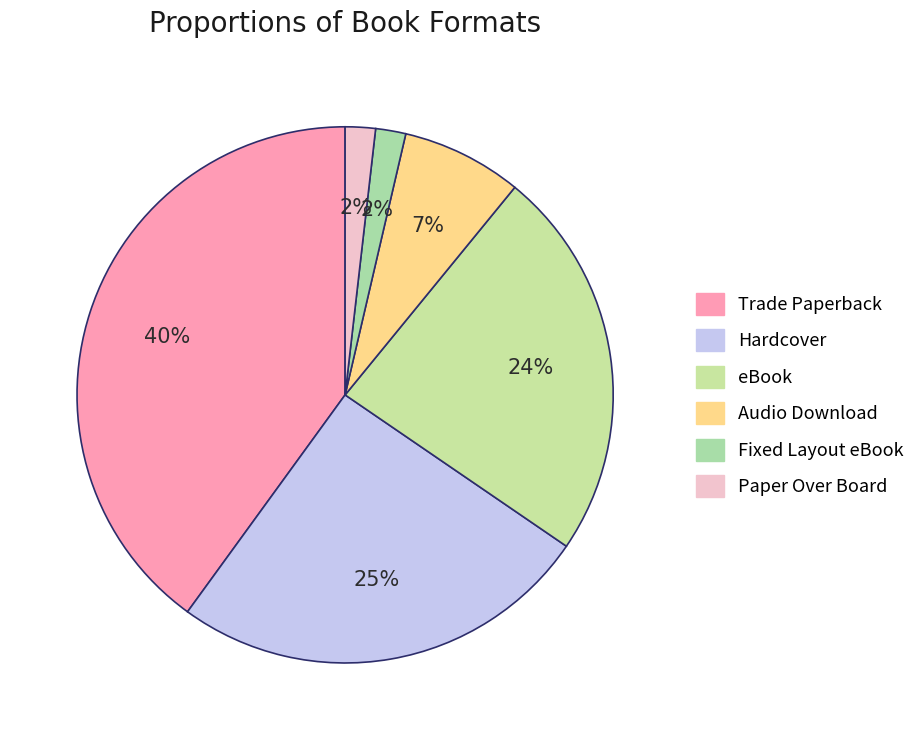

What is the smallest slice in the pie chart?

Fixed Layout eBook